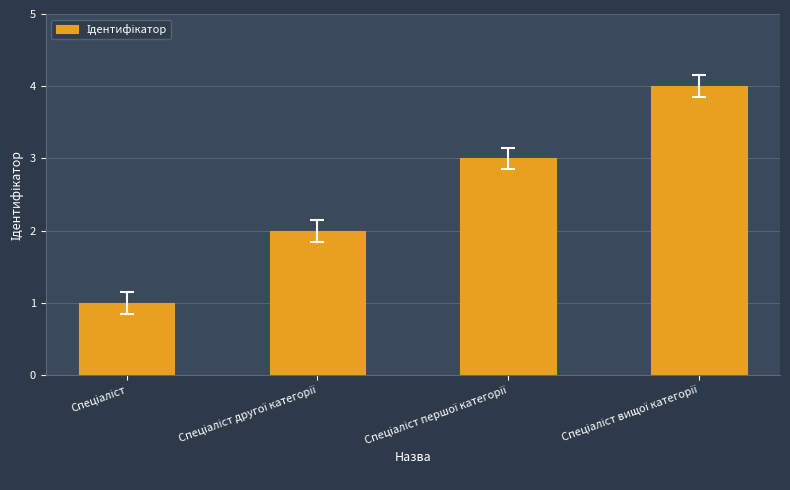

What is the difference between the maximum and minimum values?

3